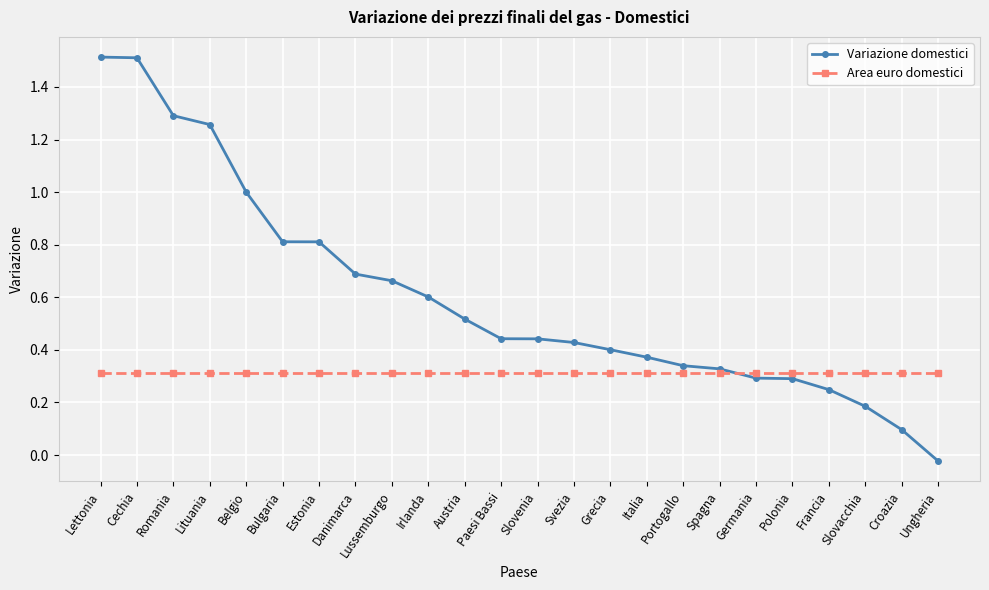

Is it true that Variazione domestici equals 0.6 at Cechia?

False